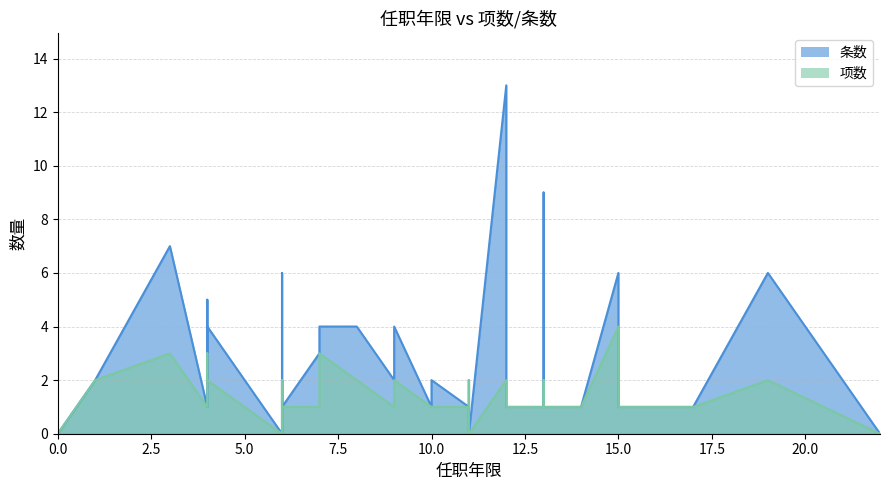

What is the sum of the 项数 values at 13 and 6?

3